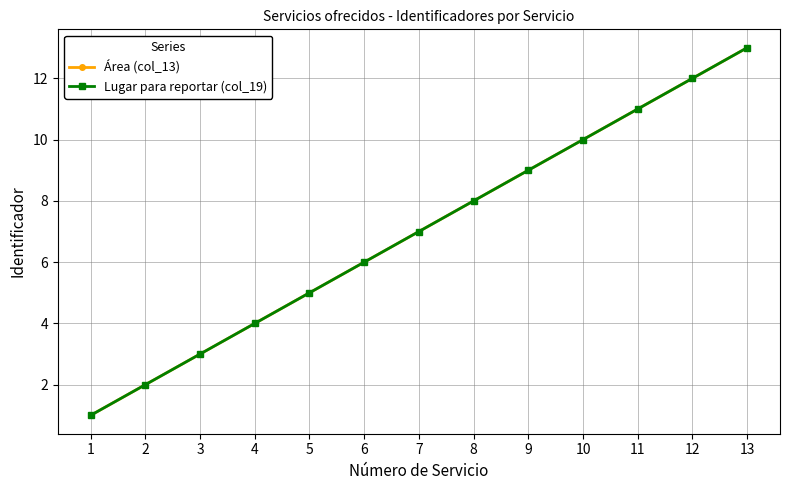

What is the total value across all series at 10?

20